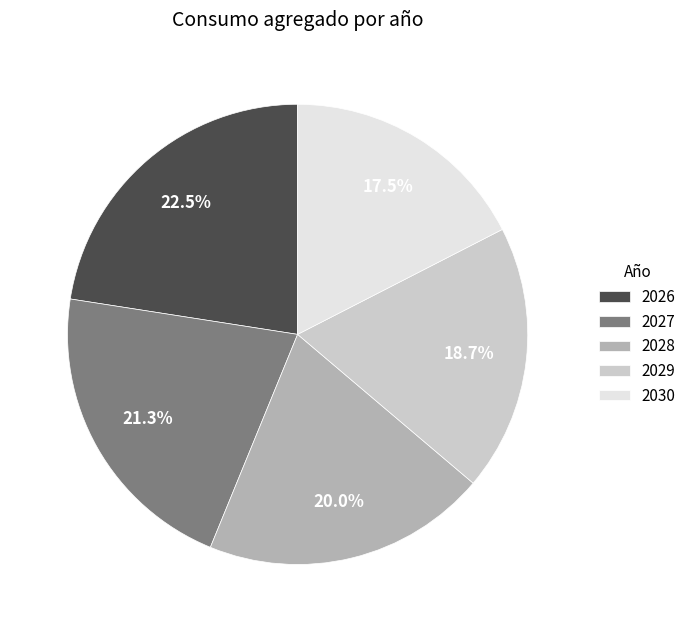

What percentage is NOT represented by 2029?

81.3%